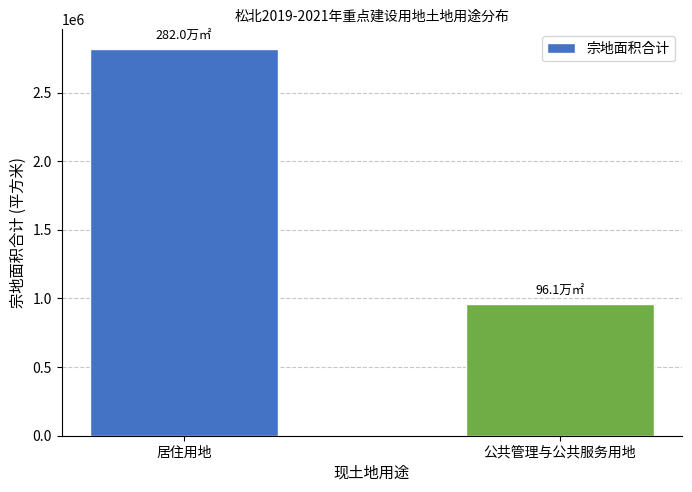

The chart shows a value of 1444626.4 at 公共管理与公共服务用地. True or false?

False